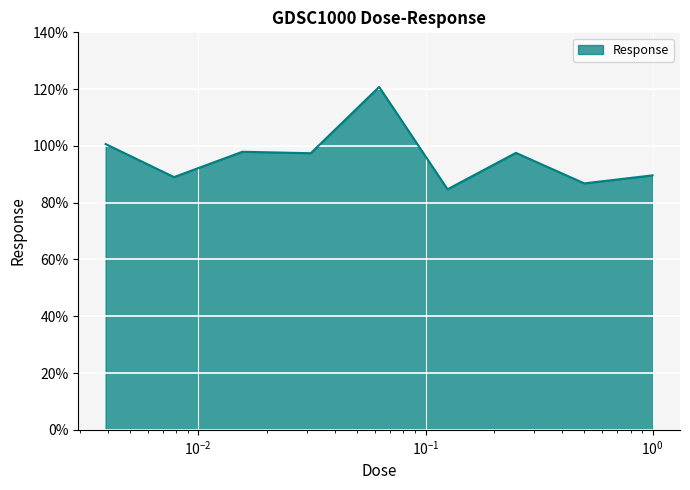

What is the minimum value shown in the chart?

84.7